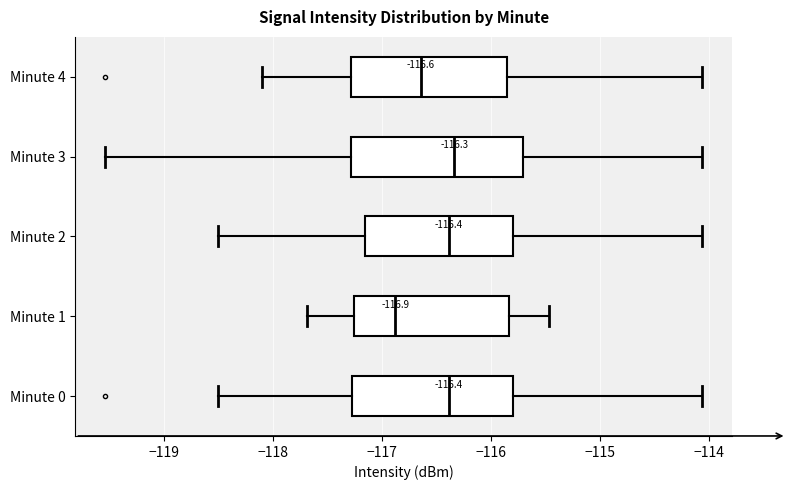

Which box's median line is the furthest to the left?

Minute 1